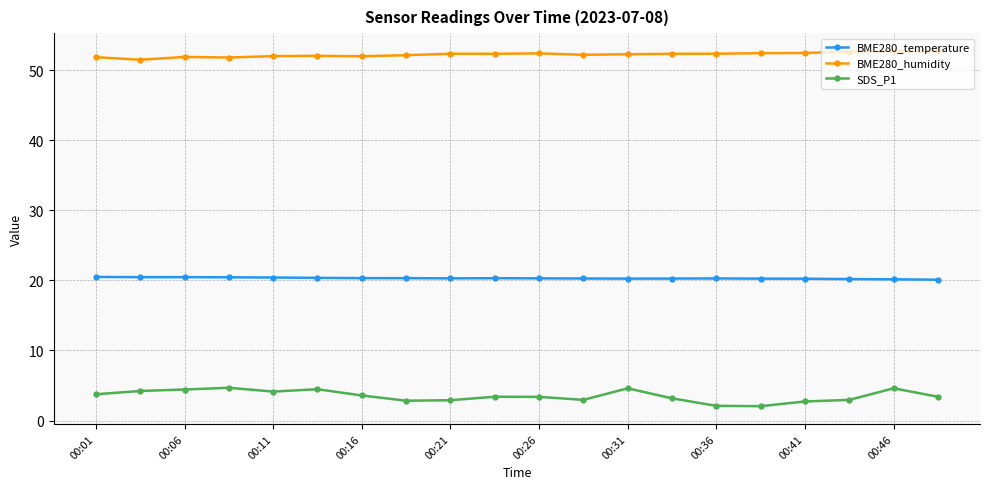

What is the value of the BME280_humidity point at the 15th from the left?

52.4